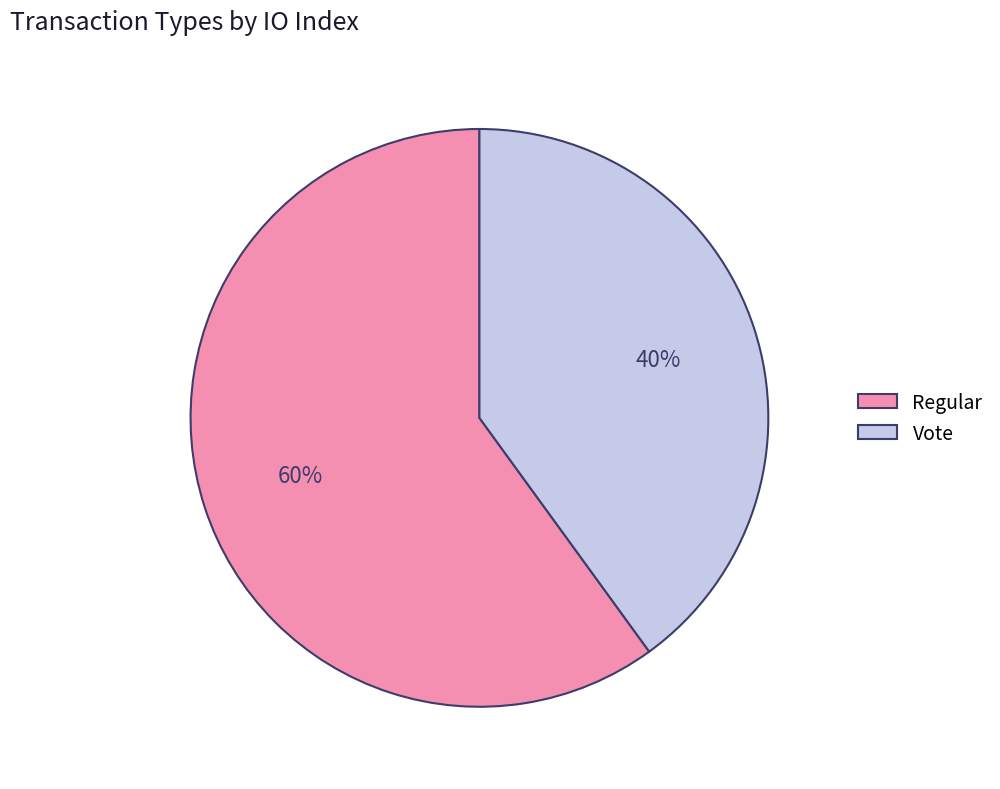

Which category accounts for the majority?

Regular